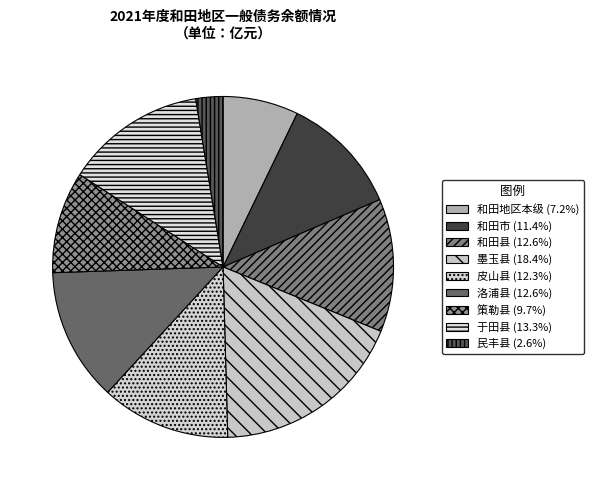

What percentage is the 墨玉县 slice, to the nearest percent?

18%